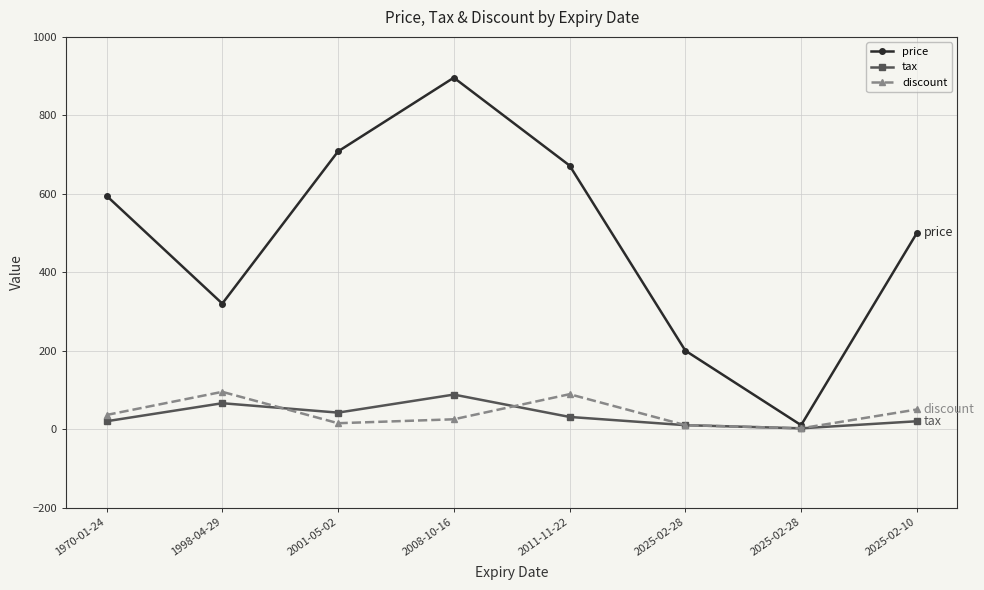

How many data points does each series have?

8